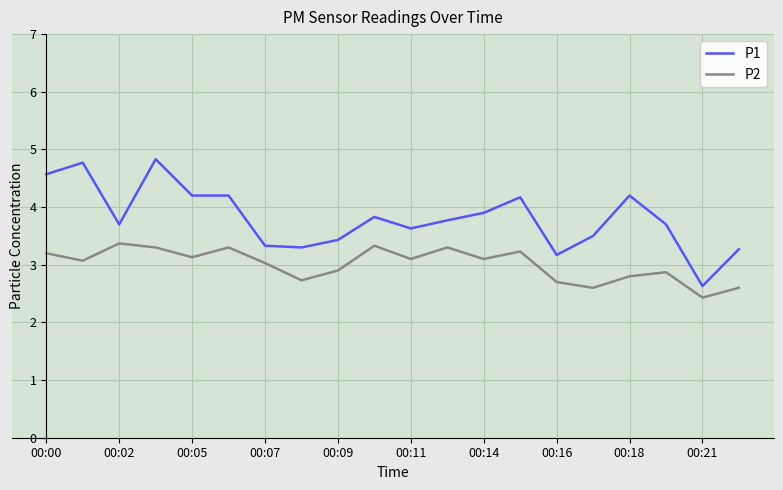

What is the difference between the second highest and minimum values in the P1 series?

2.1